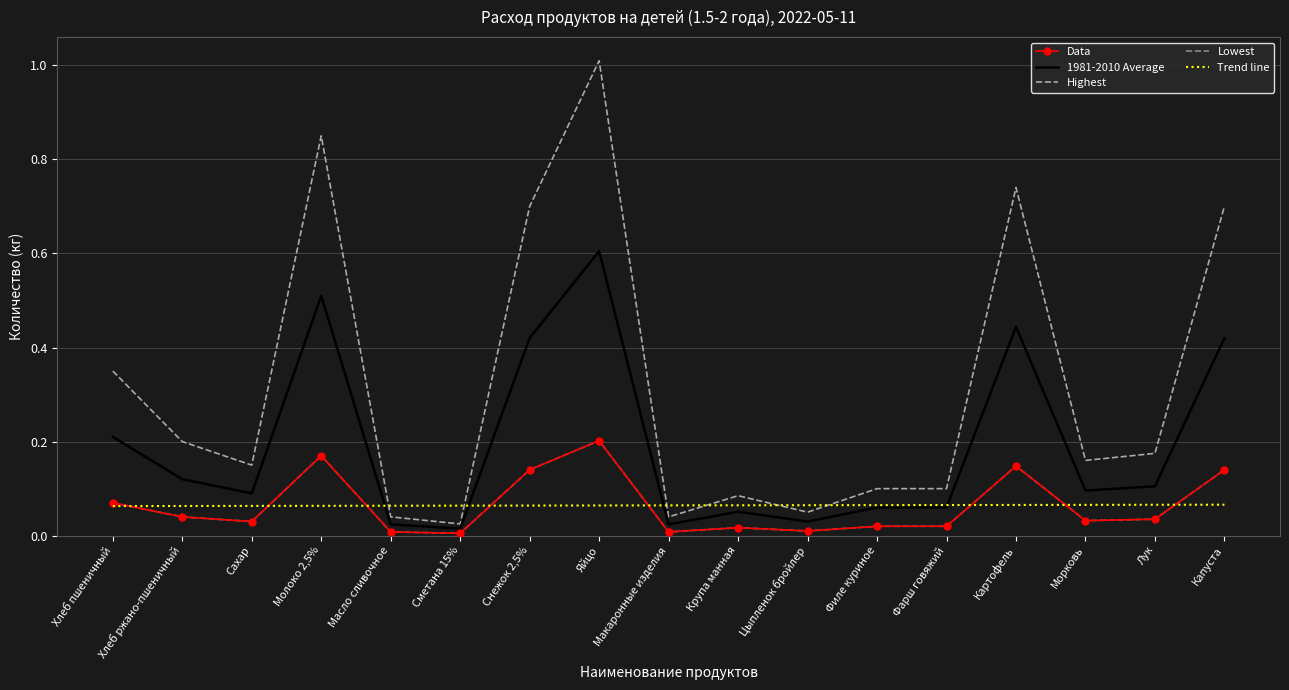

At which category is the sum across all series the highest?

Яйцо